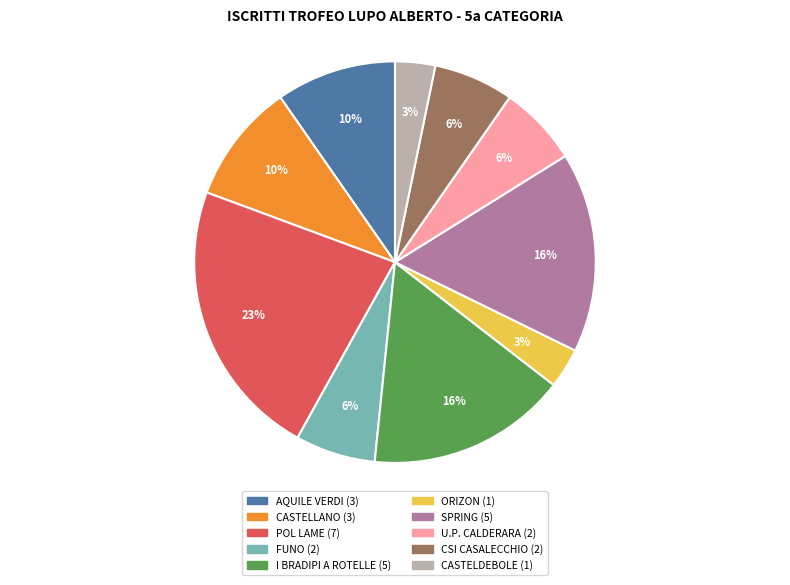

Combined, do SPRING and CASTELLANO account for over 50%?

No